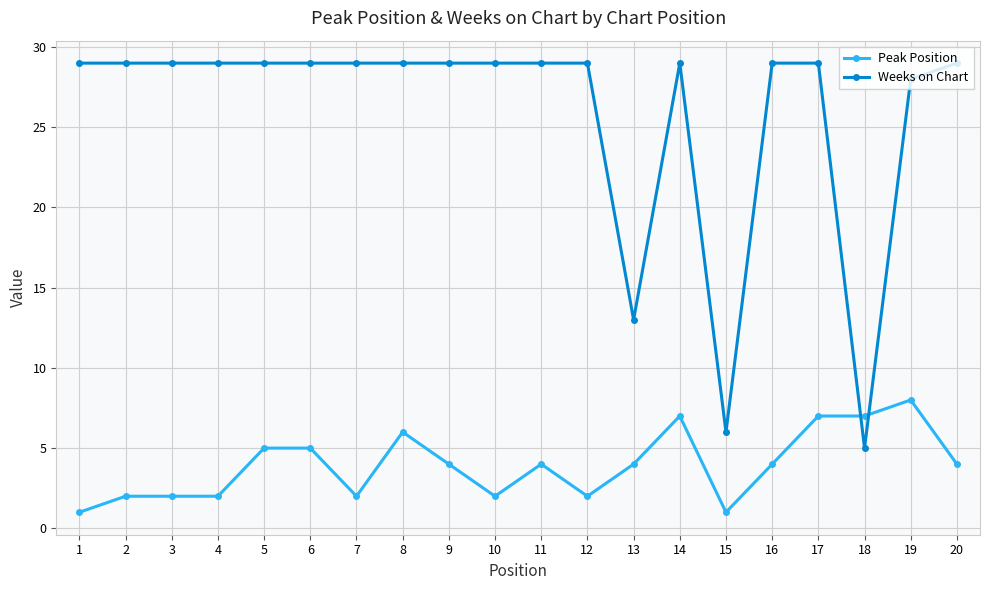

How many Peak Position values are between 2 and 6?

14